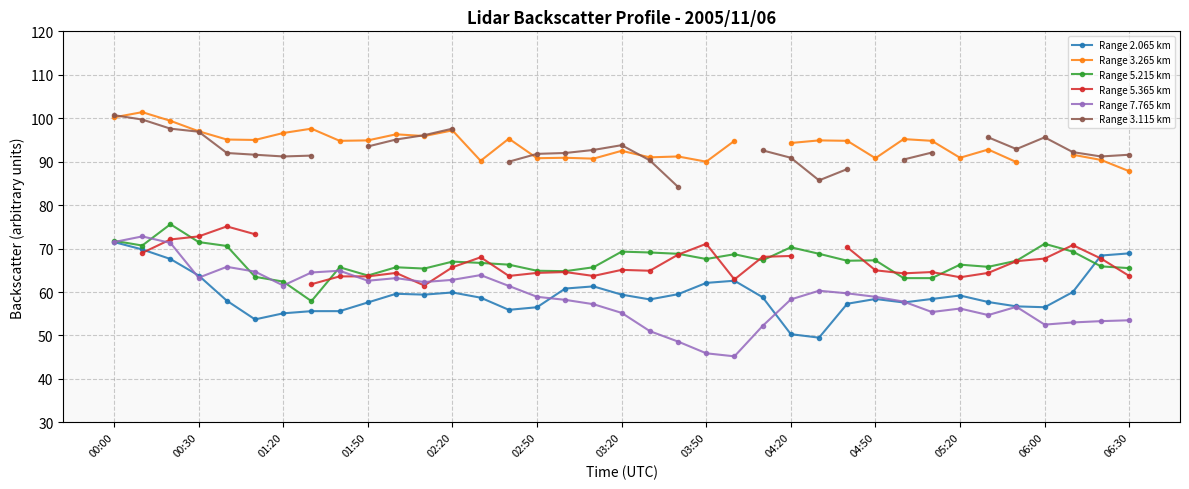

How many interior local peaks does the Range 5.215 km series have?

10